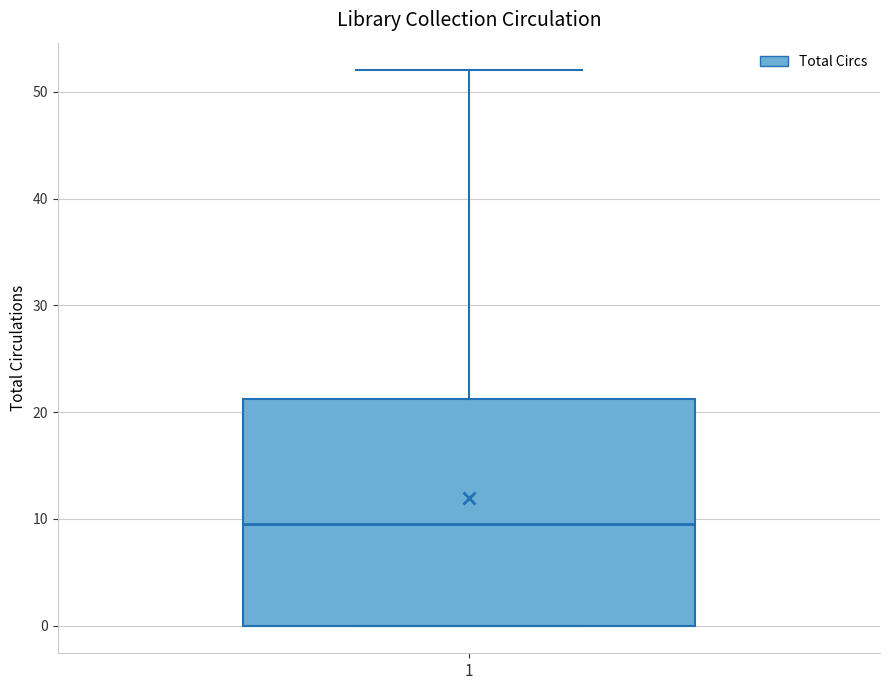

Transcribe this box plot: give where the median line is, the range the box spans, and where the two whiskers end, as read against the y-axis. The values are not printed on the chart, so give them approximately, as read against the axis.

median 10, box 0 to 21, whiskers 0 to 52